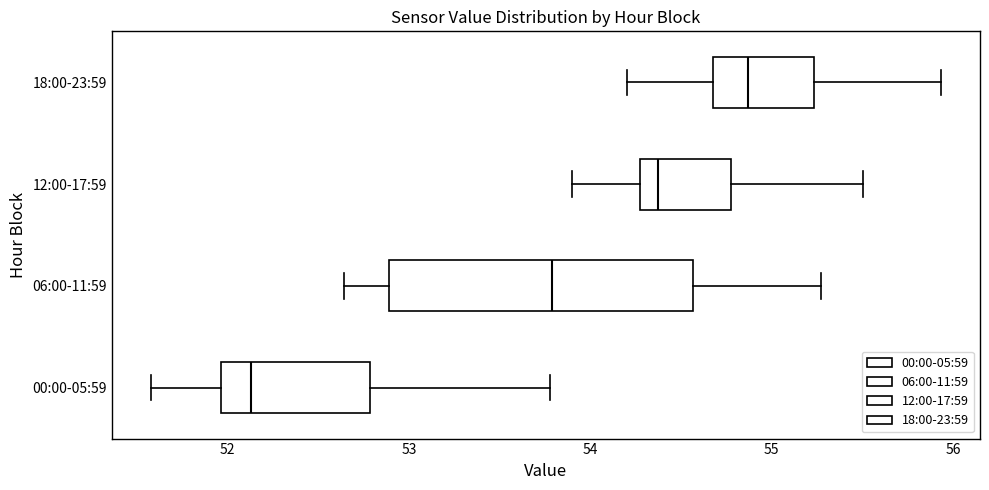

Reading bottom to top, transcribe this box plot: for each box, give where its median line is, the range the box spans, and where its two whiskers end, as read against the x-axis. The values are not printed on the chart, so give them approximately, as read against the axis.

00:00-05:59: median 52.1, box 52.0 to 52.8, whiskers 51.6 to 53.8
06:00-11:59: median 53.8, box 52.9 to 54.6, whiskers 52.6 to 55.3
12:00-17:59: median 54.4, box 54.3 to 54.8, whiskers 53.9 to 55.5
18:00-23:59: median 54.9, box 54.7 to 55.2, whiskers 54.2 to 55.9